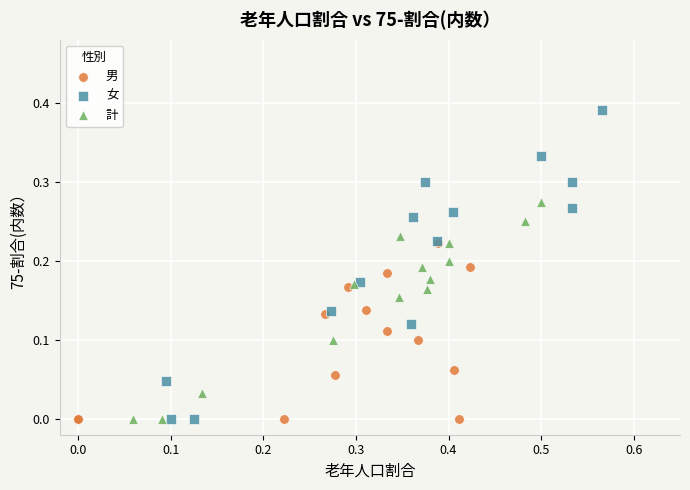

What are all the series names shown in the legend?

男, 女, 計